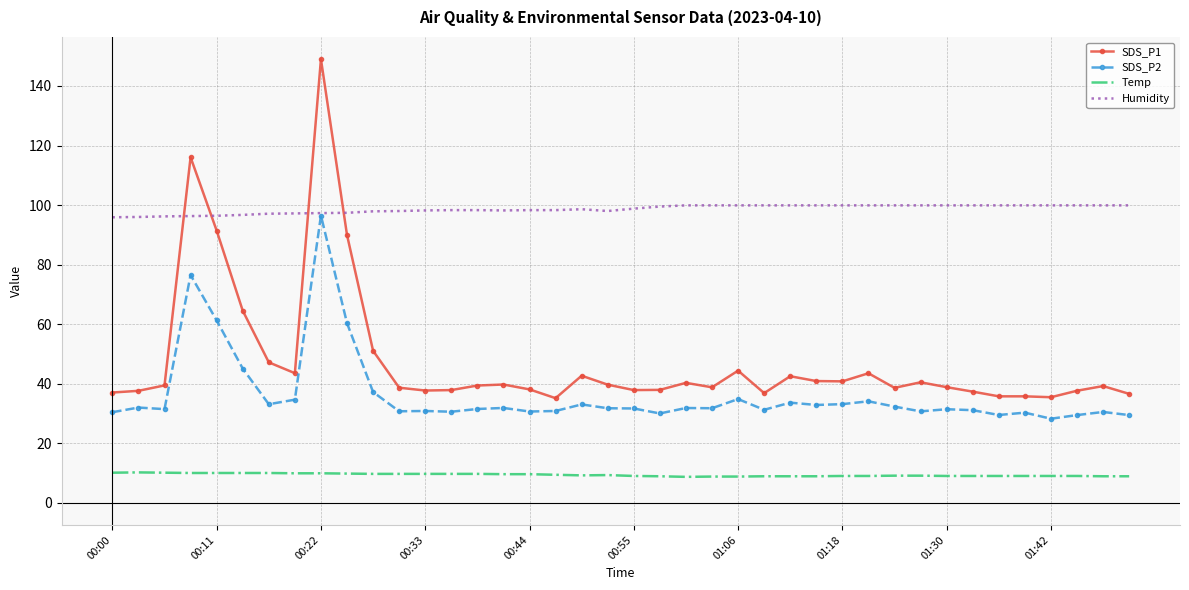

True or false: Temp and SDS_P2 intersect in this chart.

False